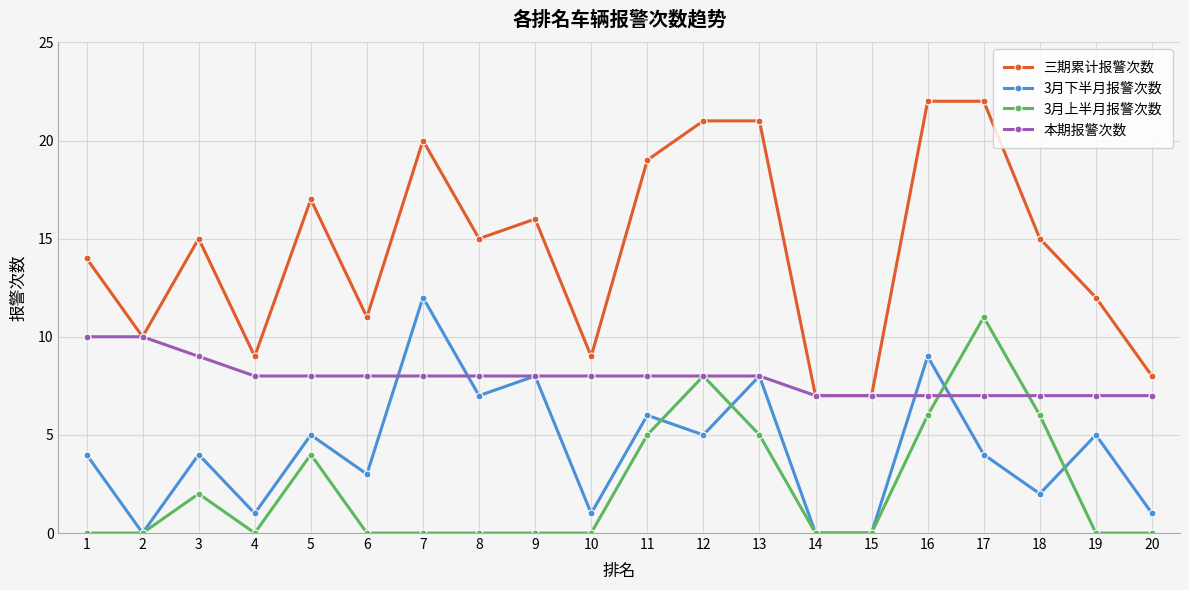

Reading left to right, extract all data points from this chart.

三期累计报警次数: 14	10	15	9	17	11	20	15	16	9	19	21	21	7	7	22	22	15	12	8
3月下半月报警次数: 4	0	4	1	5	3	12	7	8	1	6	5	8	0	0	9	4	2	5	1
3月上半月报警次数: 0	0	2	0	4	0	0	0	0	0	5	8	5	0	0	6	11	6	0	0
本期报警次数: 10	10	9	8	8	8	8	8	8	8	8	8	8	7	7	7	7	7	7	7